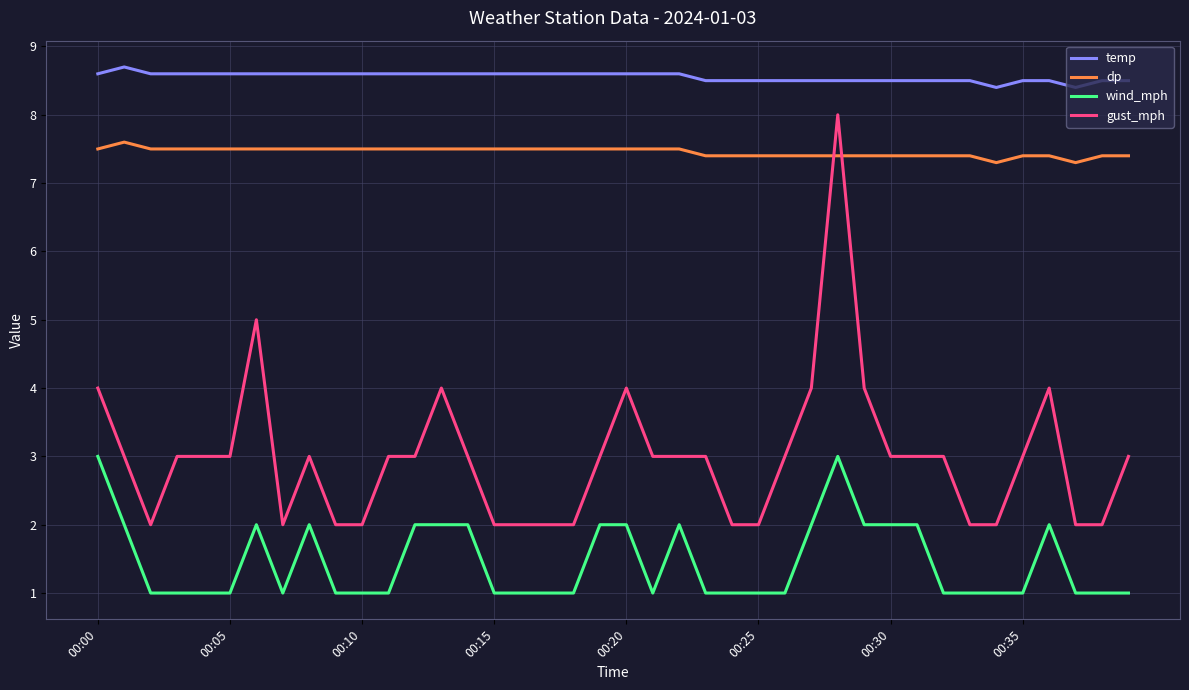

True or false: temp and wind_mph cross at least once.

False